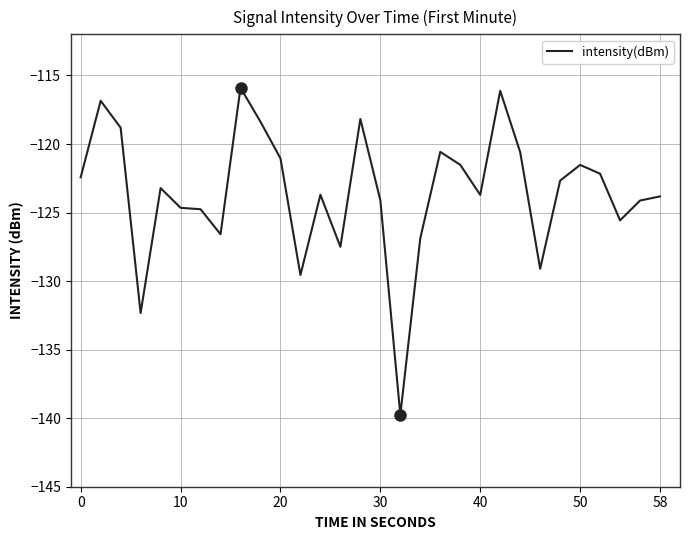

What is the difference between the maximum and minimum values?

23.9